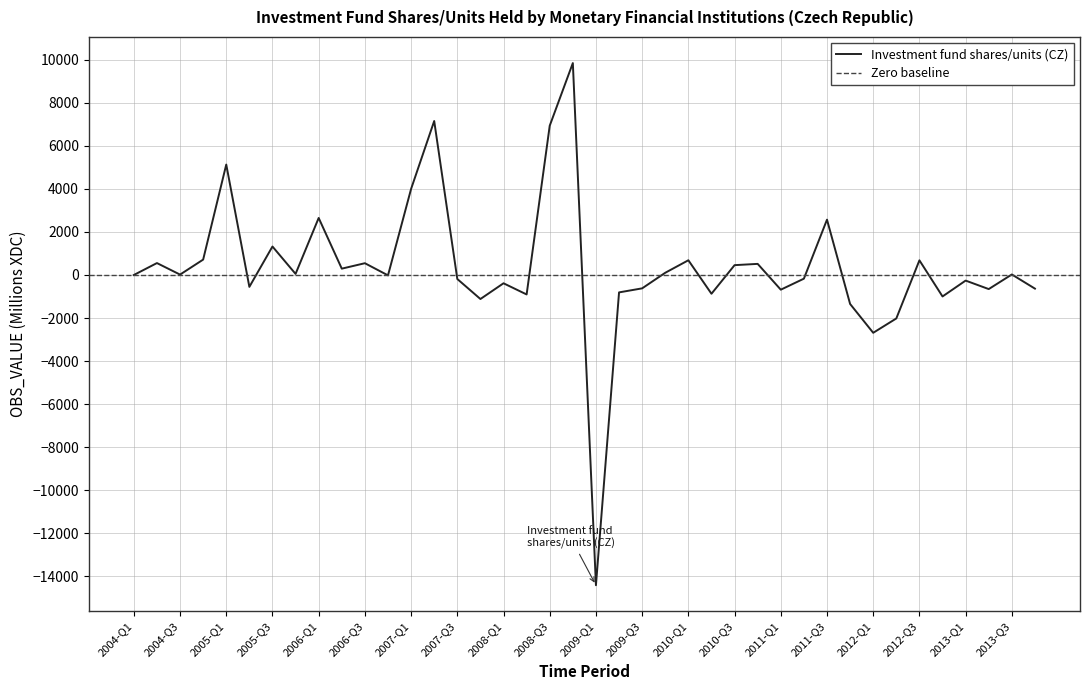

Where does the data first go above 19?

2004-Q2